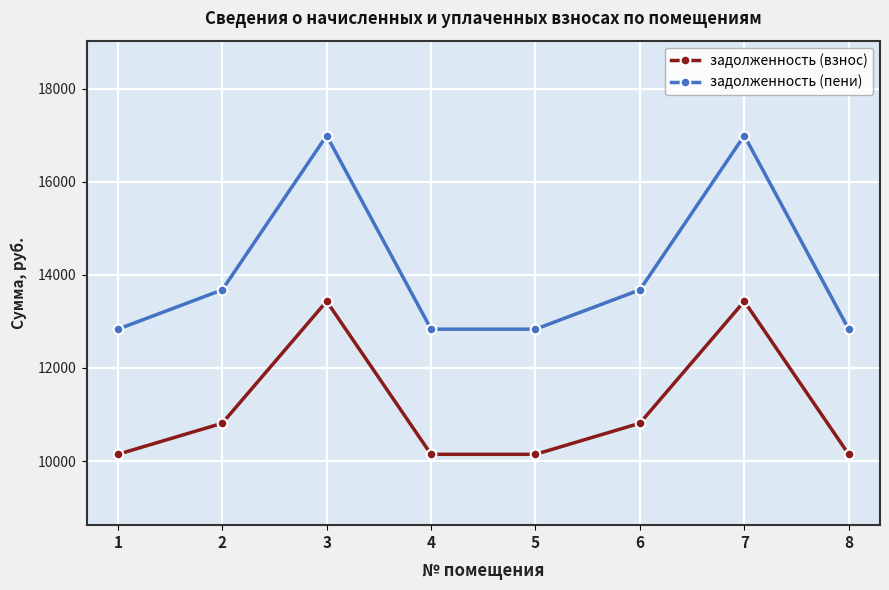

At which category does задолженность (взнос) reach its first local peak?

3